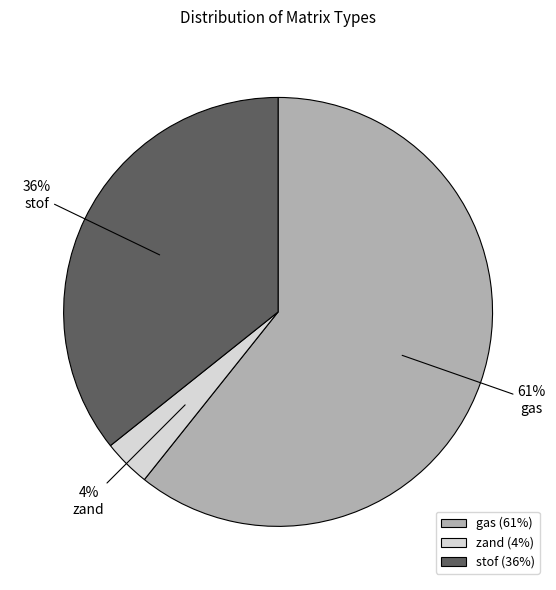

To the nearest percent, what is the average slice percentage?

33%